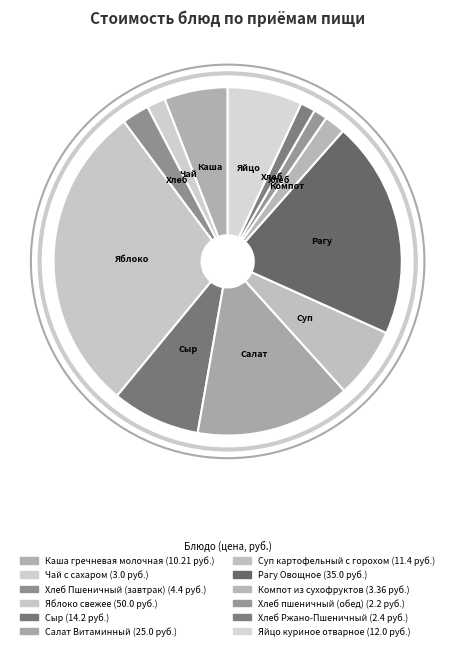

The Яблоко свежее slice represents 29% of the pie. True or false?

True